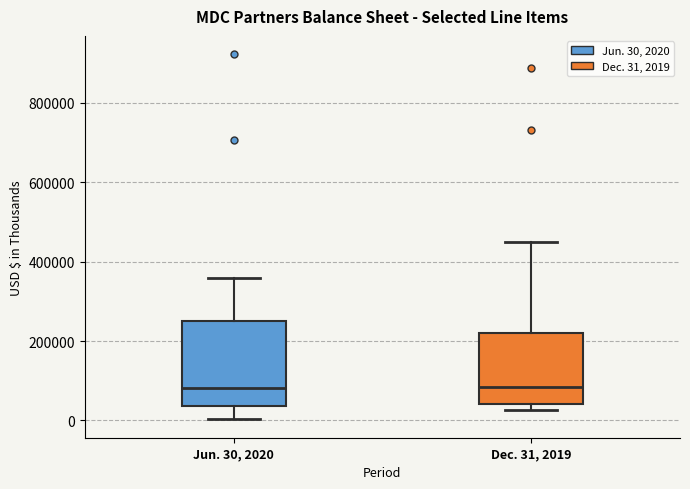

Which box is the tallest, from its lower edge to its upper edge?

Jun. 30, 2020